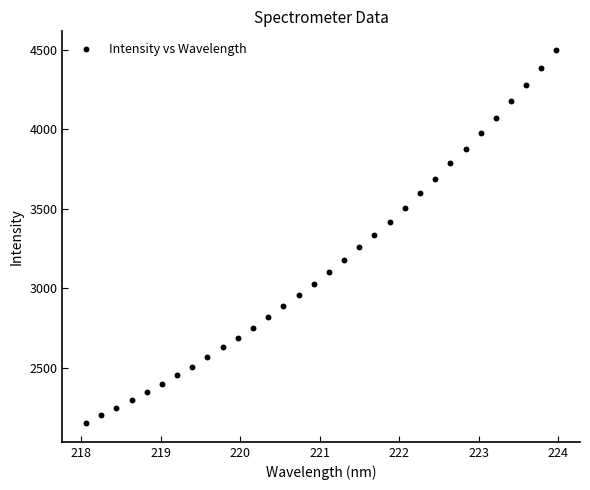

What is the range of Y values (max minus min)?

2348.0